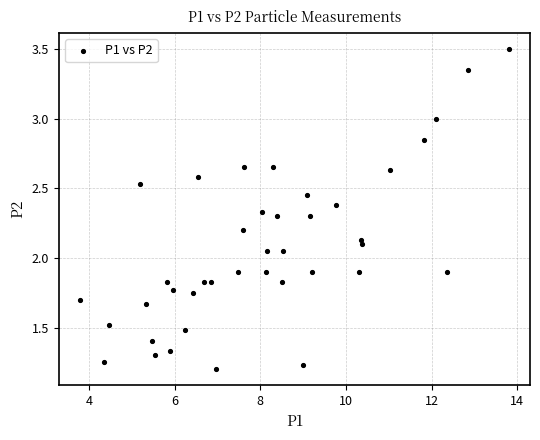

How many points are shown in the scatter plot?

40